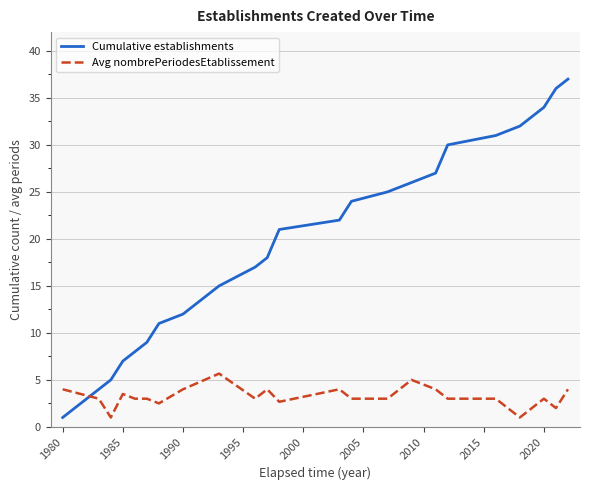

Reading left to right, transcribe all the data shown in this chart.

Cumulative establishments: 1.0	4.0	5.0	7.0	8.0	9.0	11.0	12.0	15.0	17.0	18.0	21.0	22.0	24.0	25.0	26.0	27.0	30.0	31.0	32.0	33.0	34.0	36.0	37.0
Avg nombrePeriodesEtablissement: 4.0	3.0	1.0	3.5	3.0	3.0	2.5	4.0	5.7	3.0	4.0	2.7	4.0	3.0	3.0	5.0	4.0	3.0	3.0	1.0	2.0	3.0	2.0	4.0